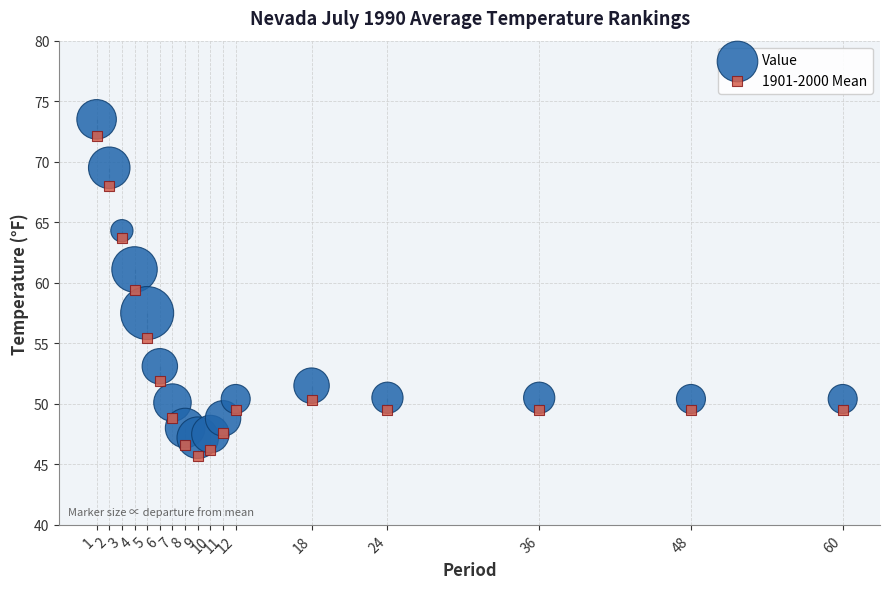

What is the X range (max minus min) for the scatter plot?

59.0